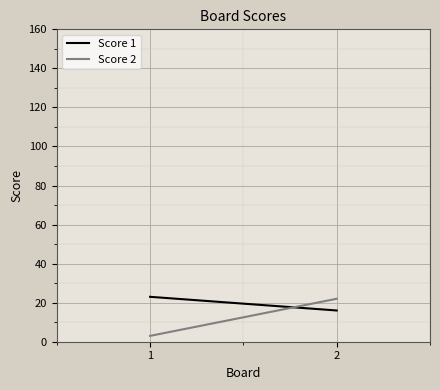

Is it true that Score 2 equals 22 at 2?

True